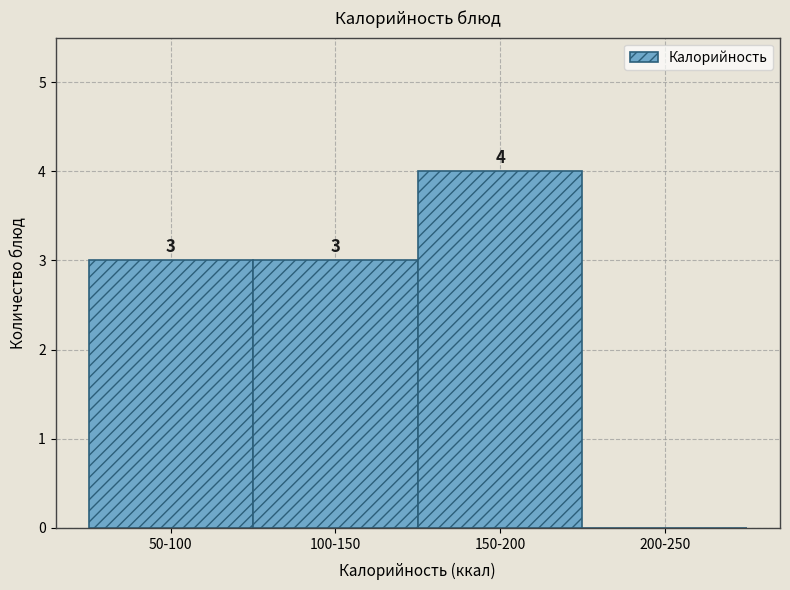

Reading right to left, transcribe all the data shown in this chart.

200-250=0	150-200=4	100-150=3	50-100=3